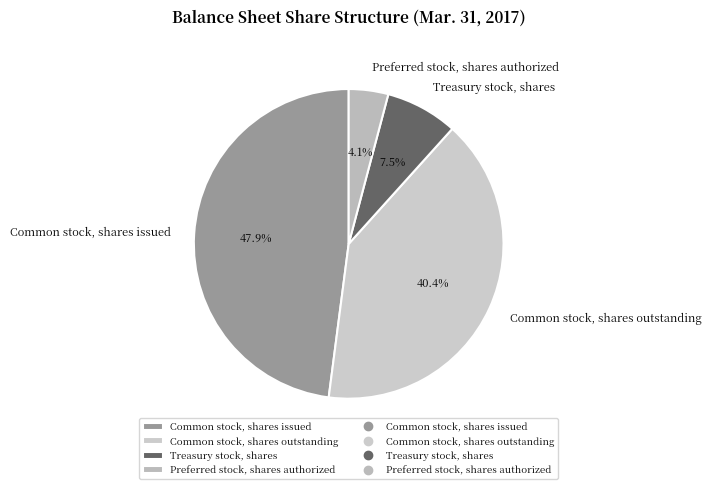

Which slice is the smallest?

Preferred stock, shares authorized